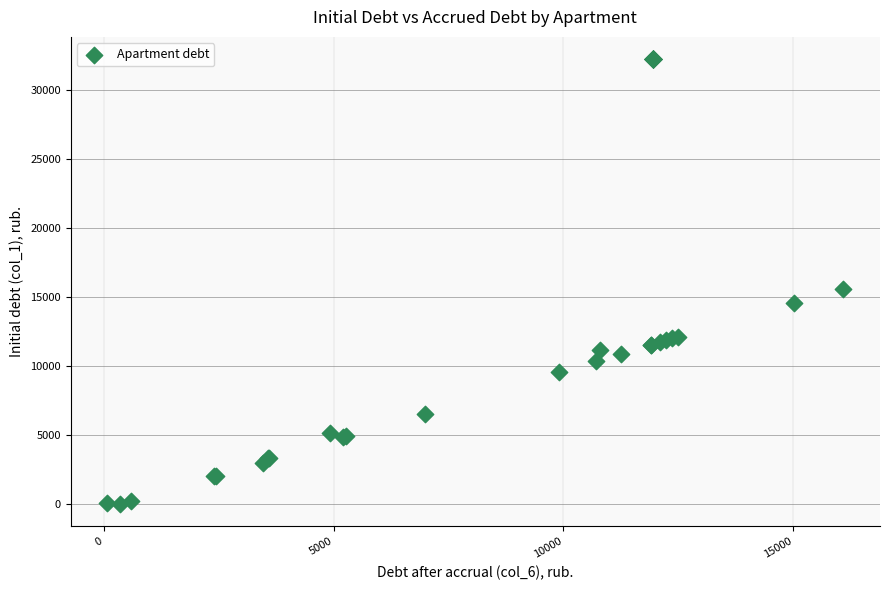

What Y value in the scatter plot is closest to 16119?

15603.2